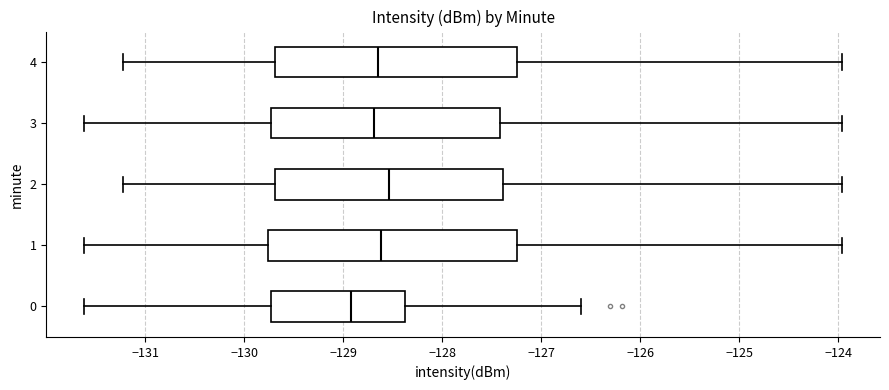

Which box has the furthest to the left median line?

0